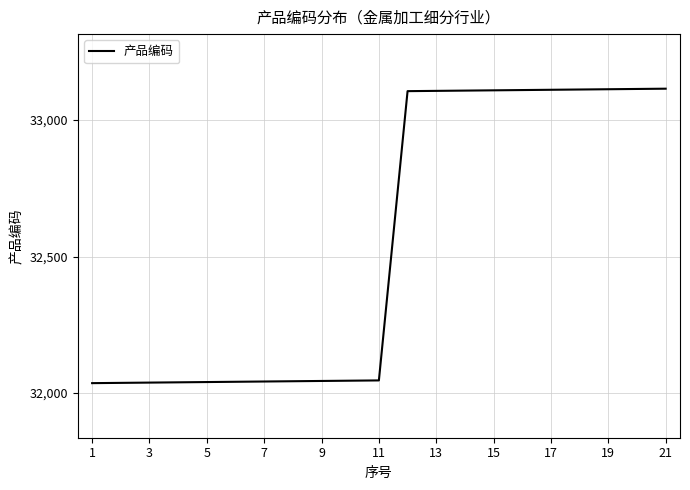

What is the smallest value displayed?

32036